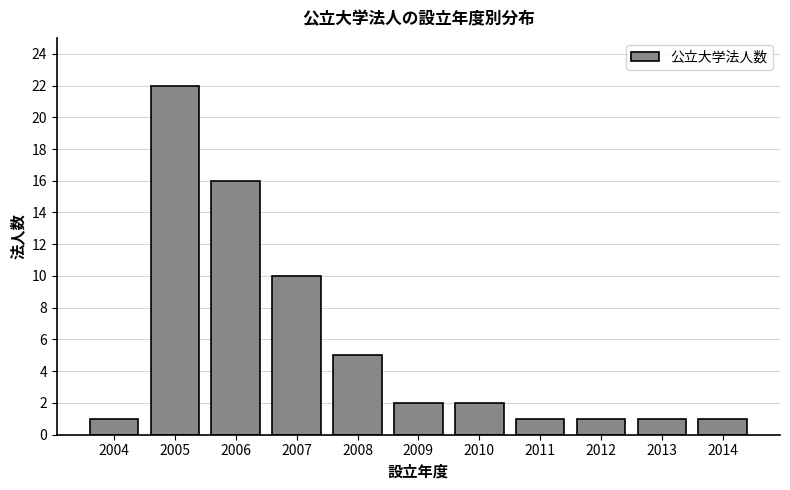

Reading left to right, list all the values displayed in this chart.

2004=1	2005=22	2006=16	2007=10	2008=5	2009=2	2010=2	2011=1	2012=1	2013=1	2014=1